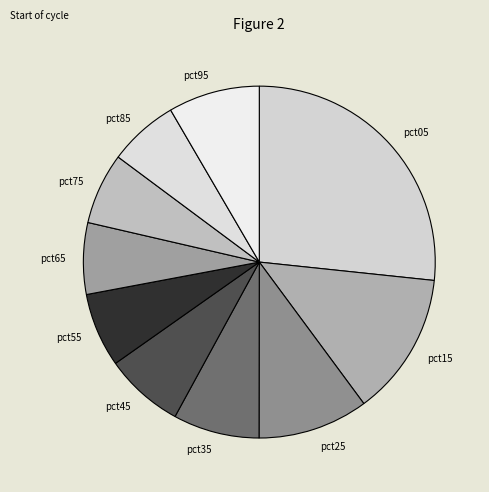

Which slice is the largest?

pct05